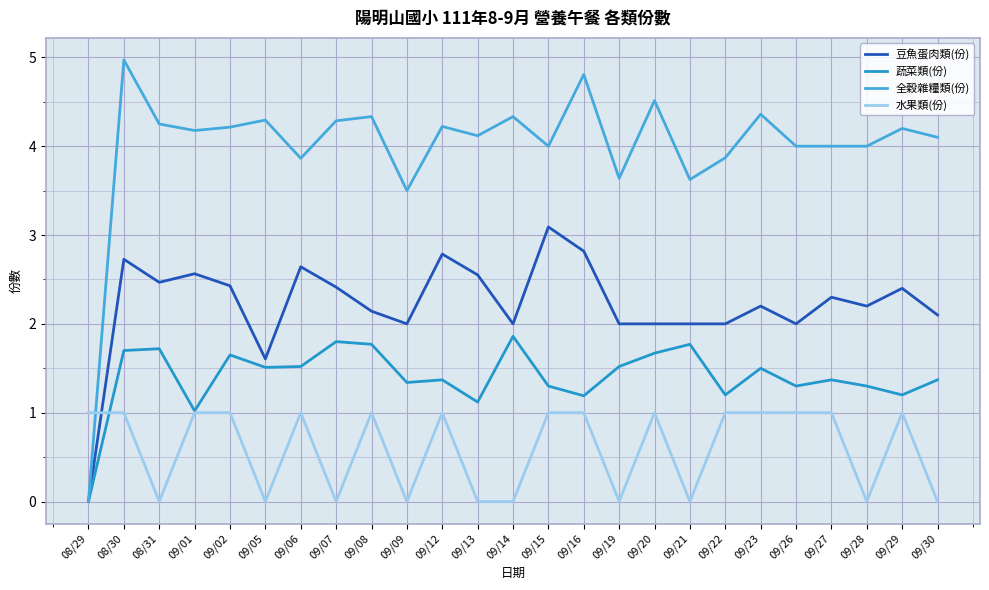

What value does the 全穀雜糧類(份) series have at 09/21?

3.6